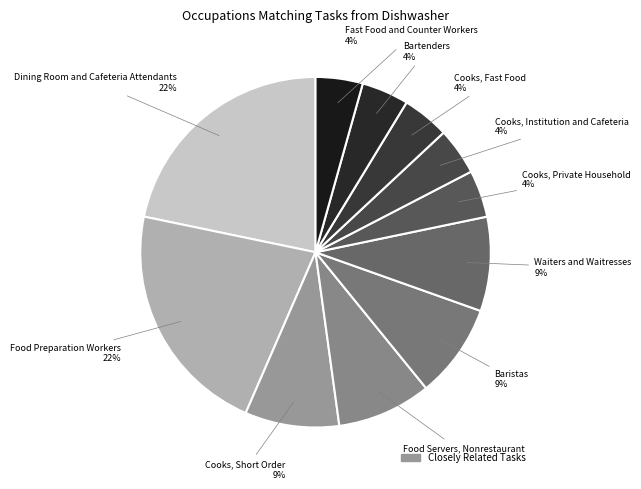

How many slices are in this pie chart?

11